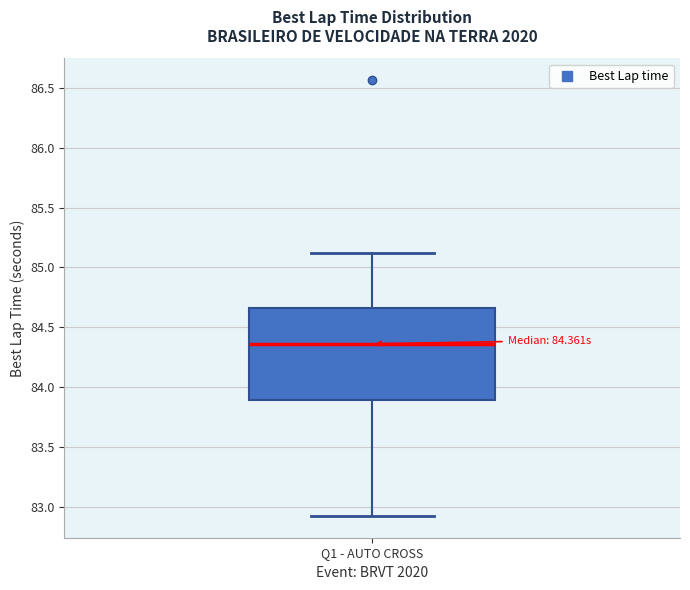

Transcribe this box plot: give where the median line is, the range the box spans, and where the two whiskers end, as read against the y-axis. The values are not printed on the chart, so give them approximately, as read against the axis.

median 84.35, box 83.90 to 84.65, whiskers 82.90 to 85.10